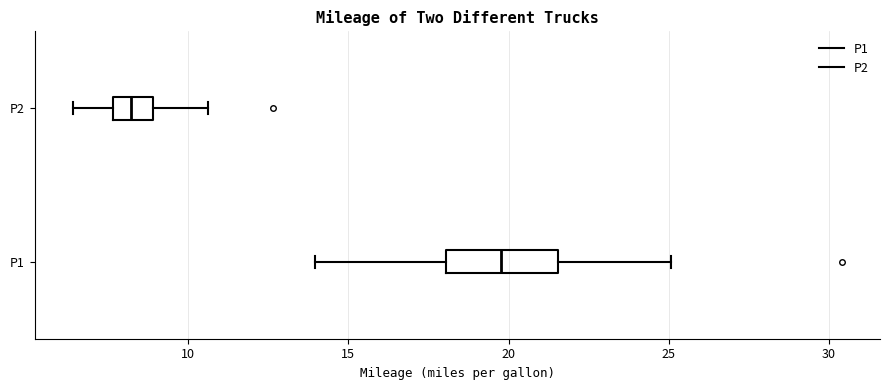

Reading bottom to top, transcribe this box plot: for each box, give where its median line is, the range the box spans, and where its two whiskers end, as read against the x-axis. The values are not printed on the chart, so give them approximately, as read against the axis.

P1: median 20.0, box 18.0 to 21.5, whiskers 14.0 to 25.0
P2: median 8.0, box 7.5 to 9.0, whiskers 6.5 to 10.5